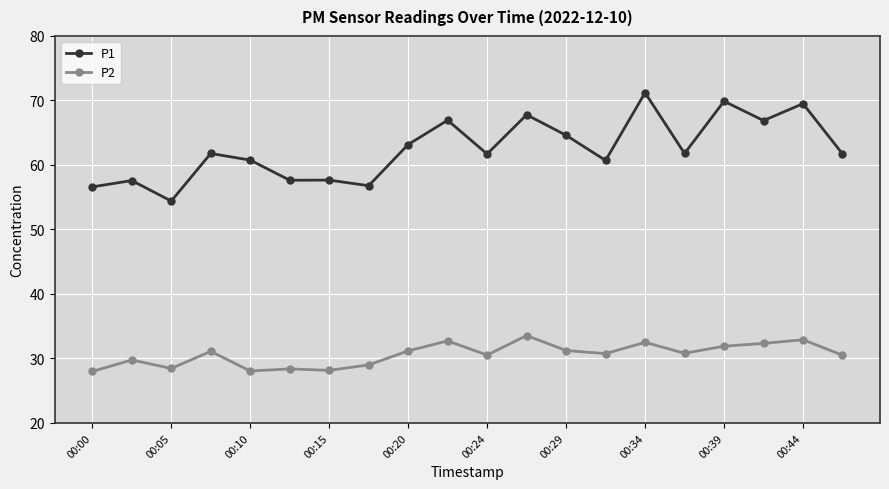

Does the chart display data point markers on the line(s)?

Yes